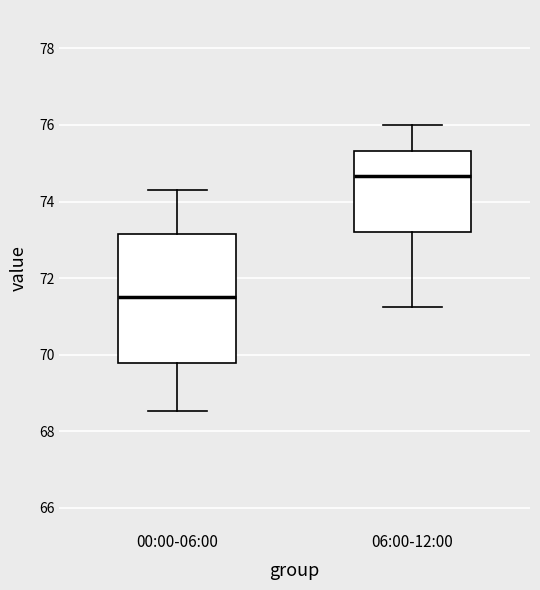

Comparing the boxes themselves (not the whiskers), which one is the tallest?

00:00-06:00